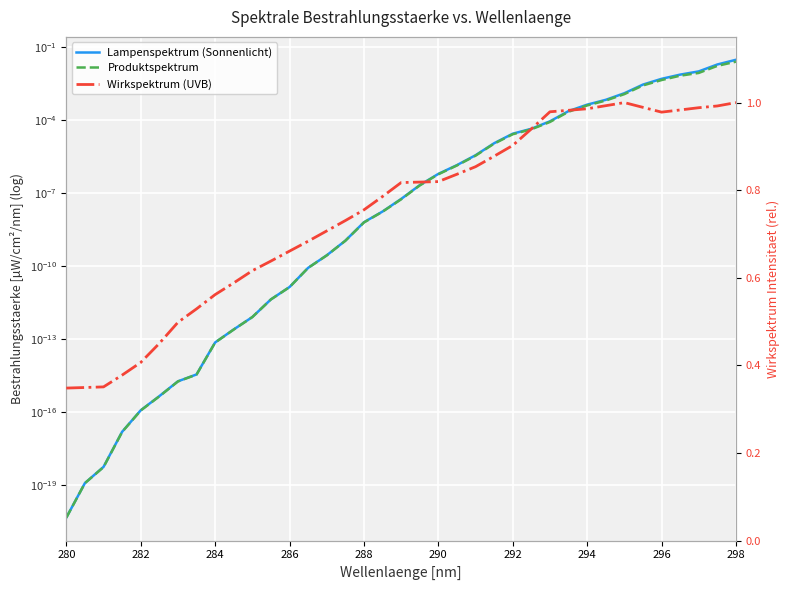

At how many categories does at least one series exceed 0?

37